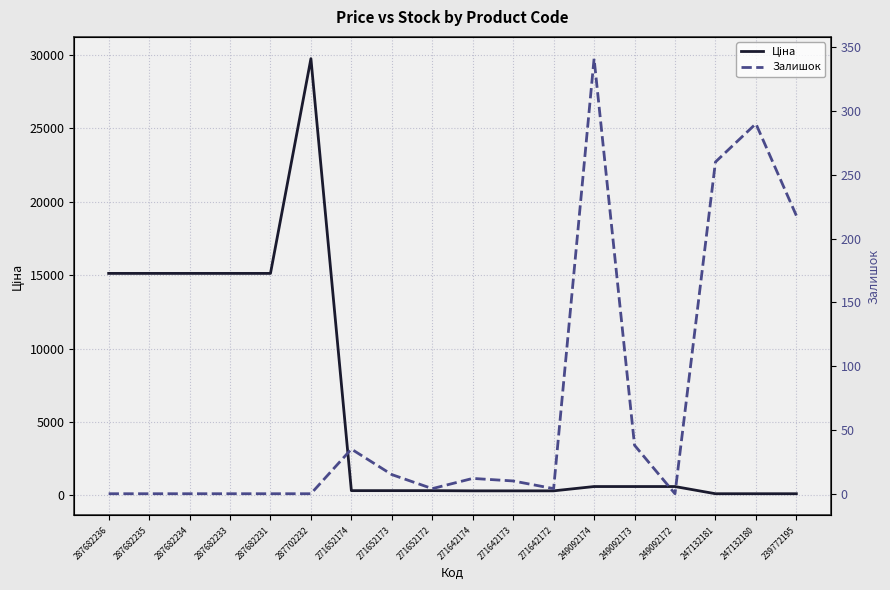

What is the total value across all series at 271642174?

322.3